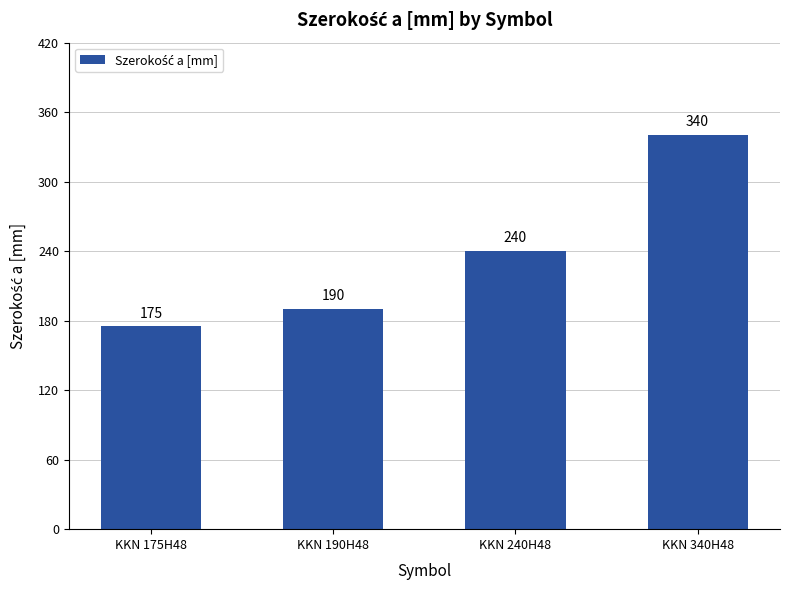

The value at KKN 240H48 is 379. True or false?

False